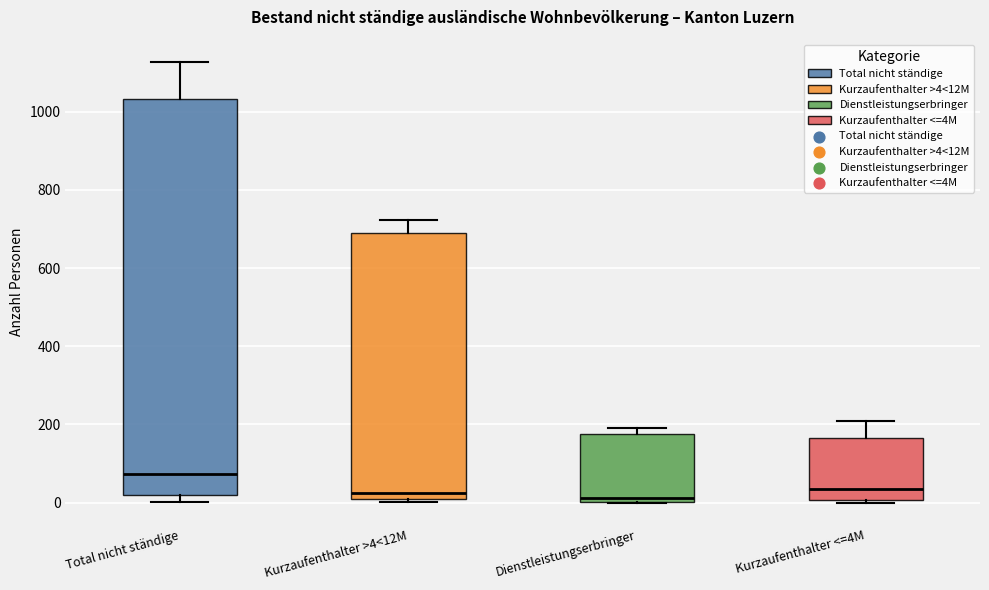

Reading left to right, read every box against the y-axis: the position of its median line, the range the box covers, and the ends of its whiskers. The values are not printed on the chart, so give them approximately, as read against the axis.

Total nicht ständige: median 80, box 20 to 1040, whiskers 0 to 1120
Kurzaufenthalter >4<12M: median 20, box 0 to 700, whiskers 0 (just below the box's lower edge) to 720
Dienstleistungserbringer: median 20, box 0 to 180, whiskers 0 to 200
Kurzaufenthalter <=4M: median 40, box 0 to 160, whiskers 0 (just below the box's lower edge) to 220